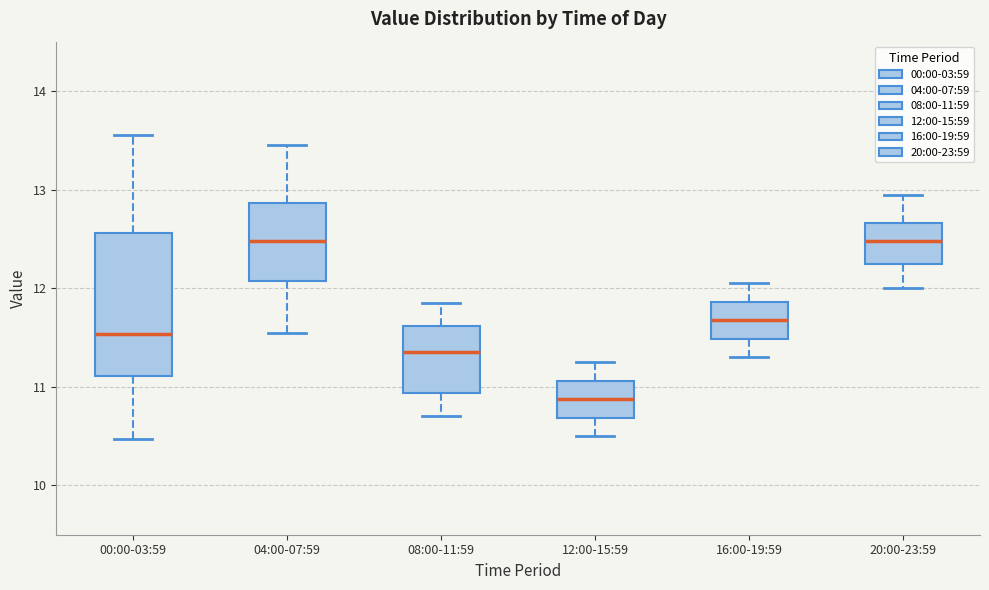

Where does the upper whisker of the box for 12:00-15:59 end on the y-axis? The values are not printed on the chart, so give them approximately, as read against the axis.

11.3